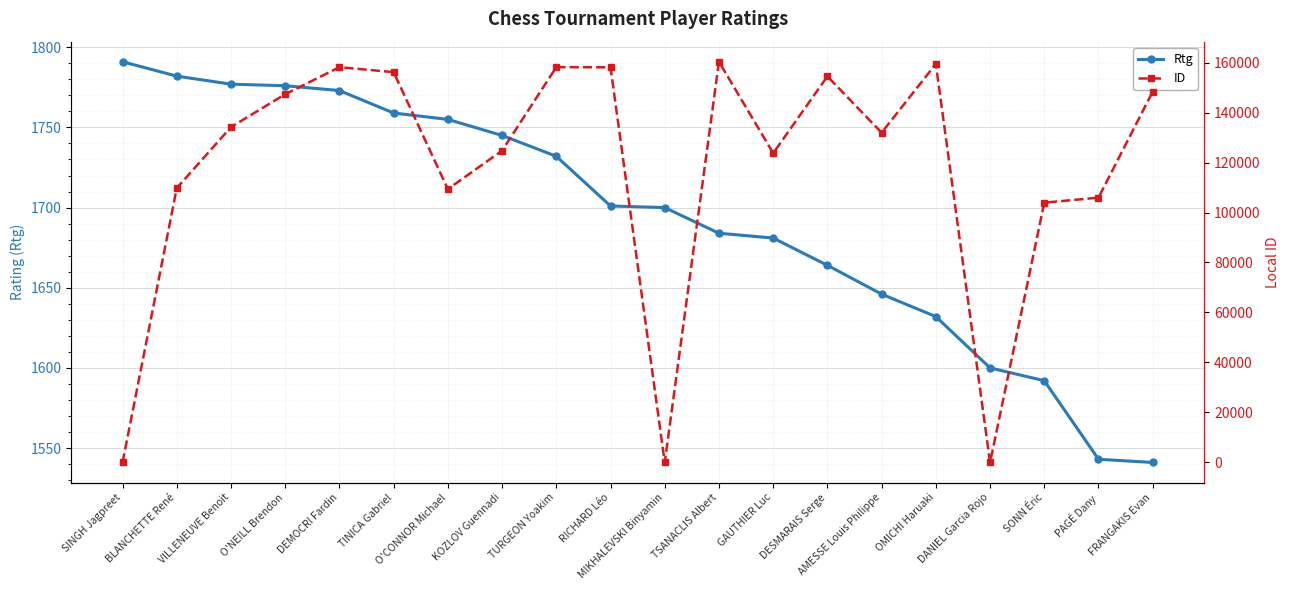

Reading left to right, transcribe all the data shown in this chart.

Rtg: 1791	1782	1777	1776	1773	1759	1755	1745	1732	1701	1700	1684	1681	1664	1646	1632	1600	1592	1543	1541
ID: 0	109783	134168	147324	158139	156152	109366	124747	158158	158086	0	160330	123739	154476	131940	159442	0	103934	105949	148381